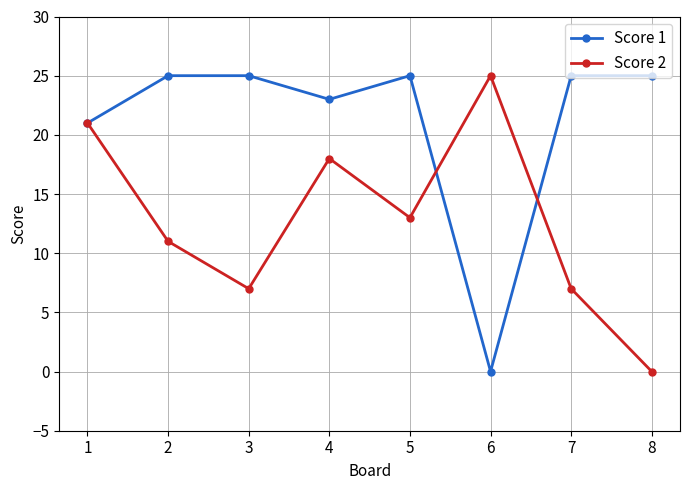

At which label is Score 1 closest to 12?

1